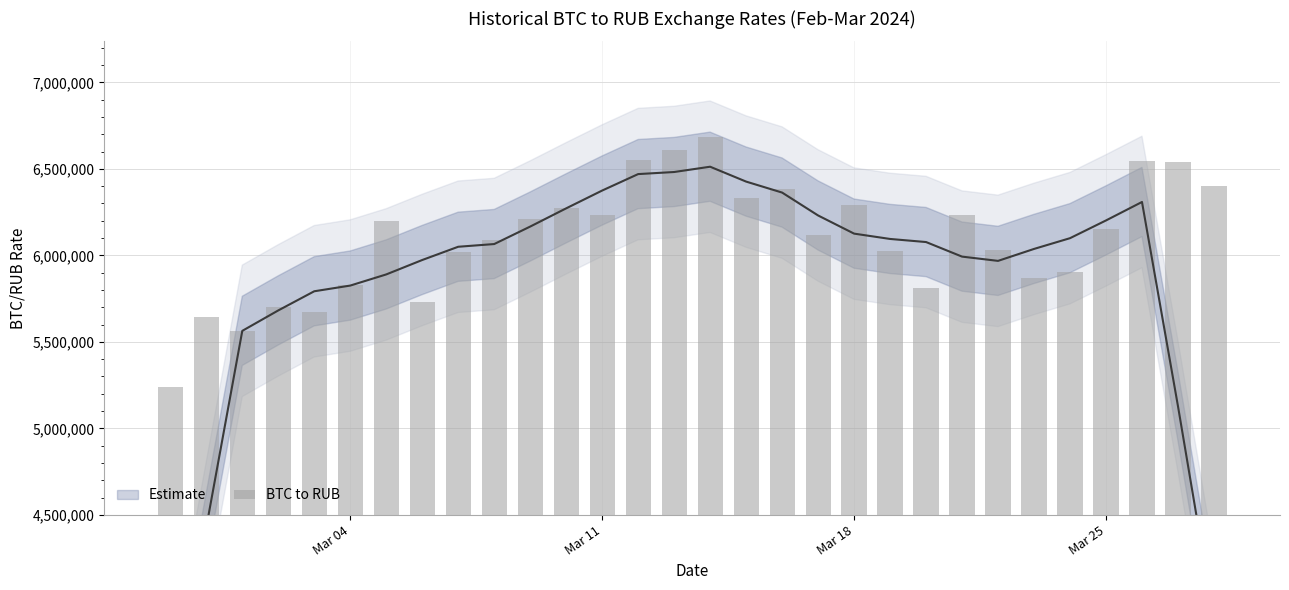

What is the minimum value shown in the chart?

5237300